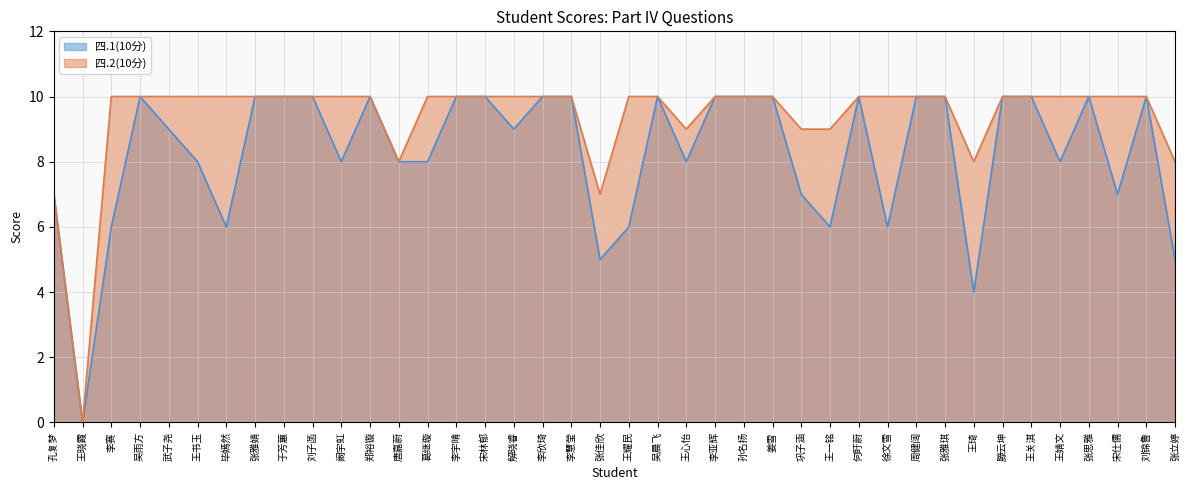

What position from the right is 巩子涵?

14